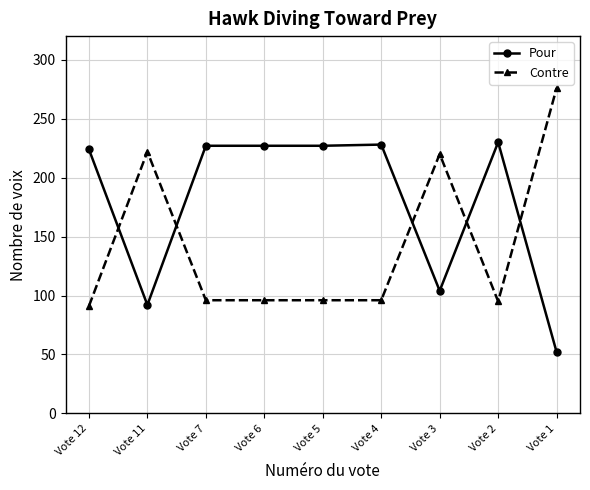

What are all the series names shown in the legend?

Pour, Contre